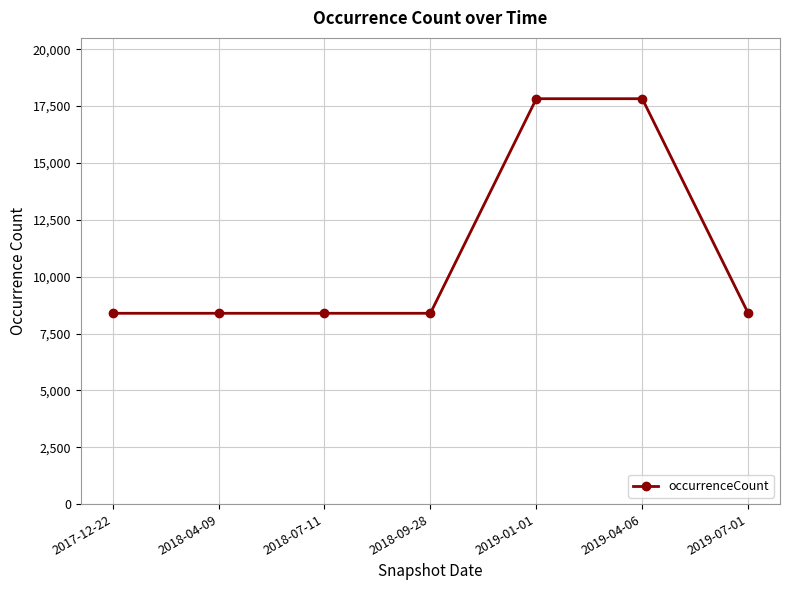

What is the smallest value displayed?

8391